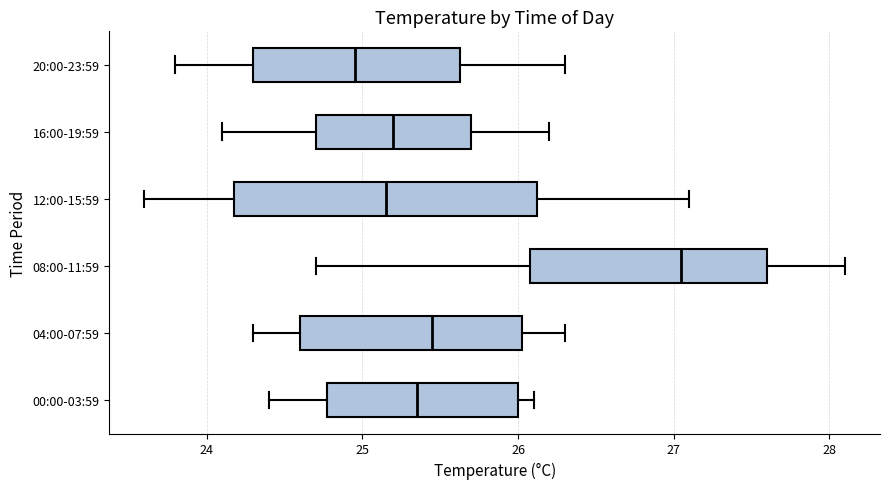

Reading bottom to top, read every box against the x-axis: the position of its median line, the range the box covers, and the ends of its whiskers. The values are not printed on the chart, so give them approximately, as read against the axis.

00:00-03:59: median 25.4, box 24.8 to 26.0, whiskers 24.4 to 26.1
04:00-07:59: median 25.5, box 24.6 to 26.0, whiskers 24.3 to 26.3
08:00-11:59: median 27.1, box 26.1 to 27.6, whiskers 24.7 to 28.1
12:00-15:59: median 25.2, box 24.2 to 26.1, whiskers 23.6 to 27.1
16:00-19:59: median 25.2, box 24.7 to 25.7, whiskers 24.1 to 26.2
20:00-23:59: median 25.0, box 24.3 to 25.6, whiskers 23.8 to 26.3